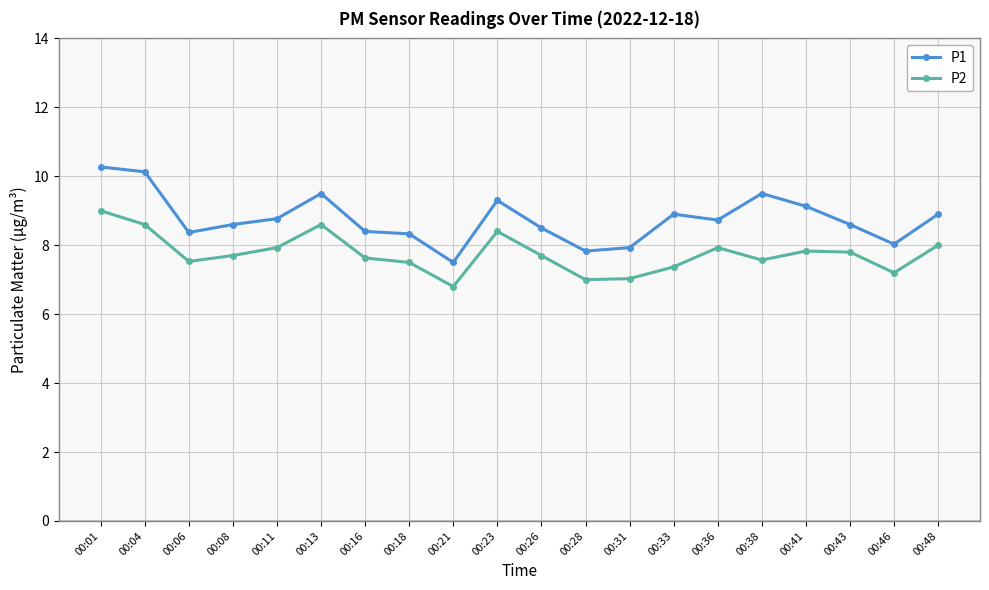

True or false: P1 has more than 0 points higher than both neighbors.

True